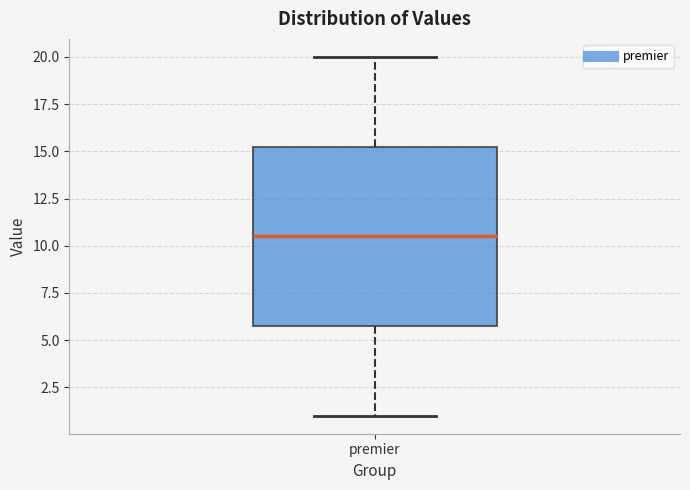

Read this box plot against the y-axis: the position of the median line, the range covered by the box, and the ends of both whiskers. The values are not printed on the chart, so give them approximately, as read against the axis.

median 10.5, box 6.0 to 15.5, whiskers 1.0 to 20.0